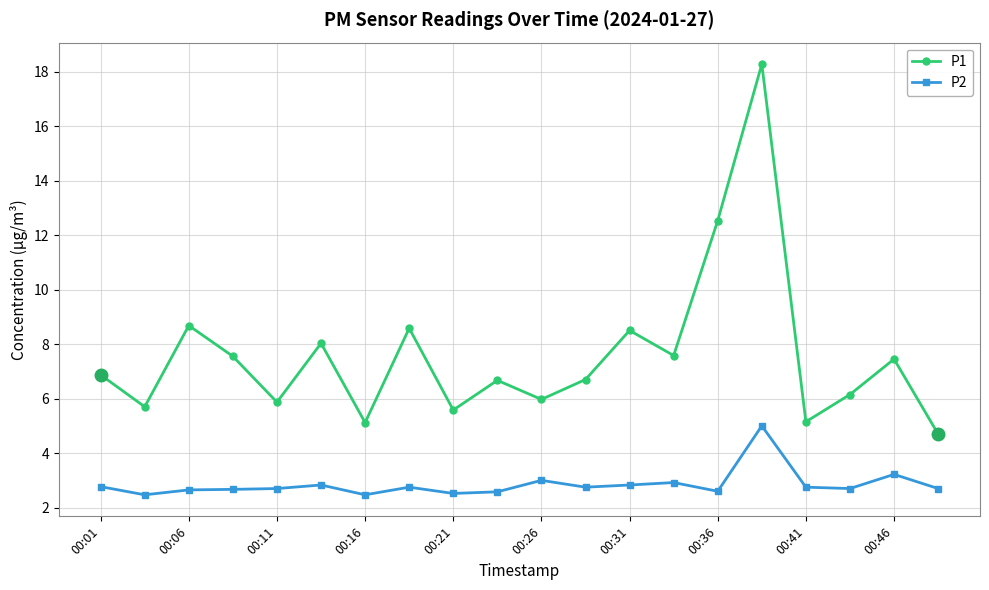

How many lines are shown in the chart?

2